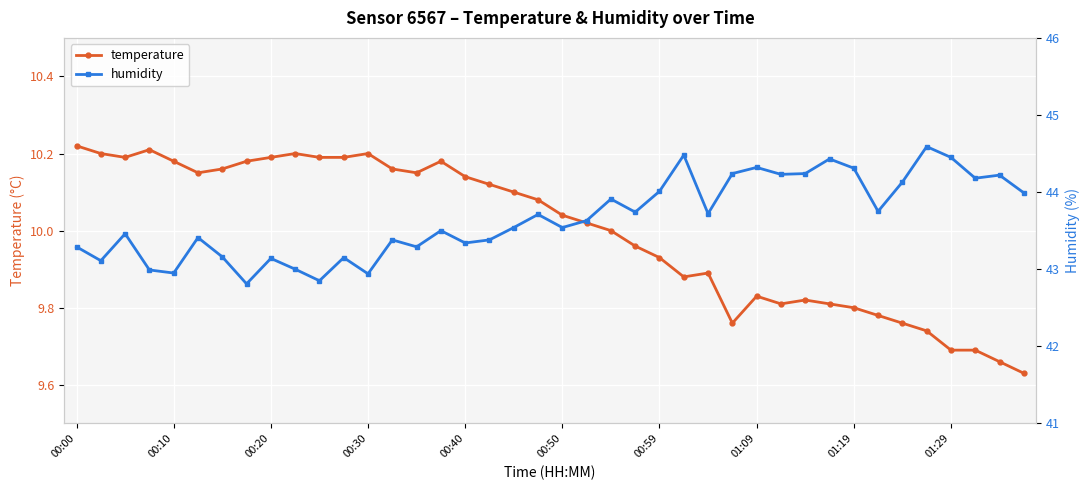

What is the sum of the temperature values at 18 and 13?

20.3